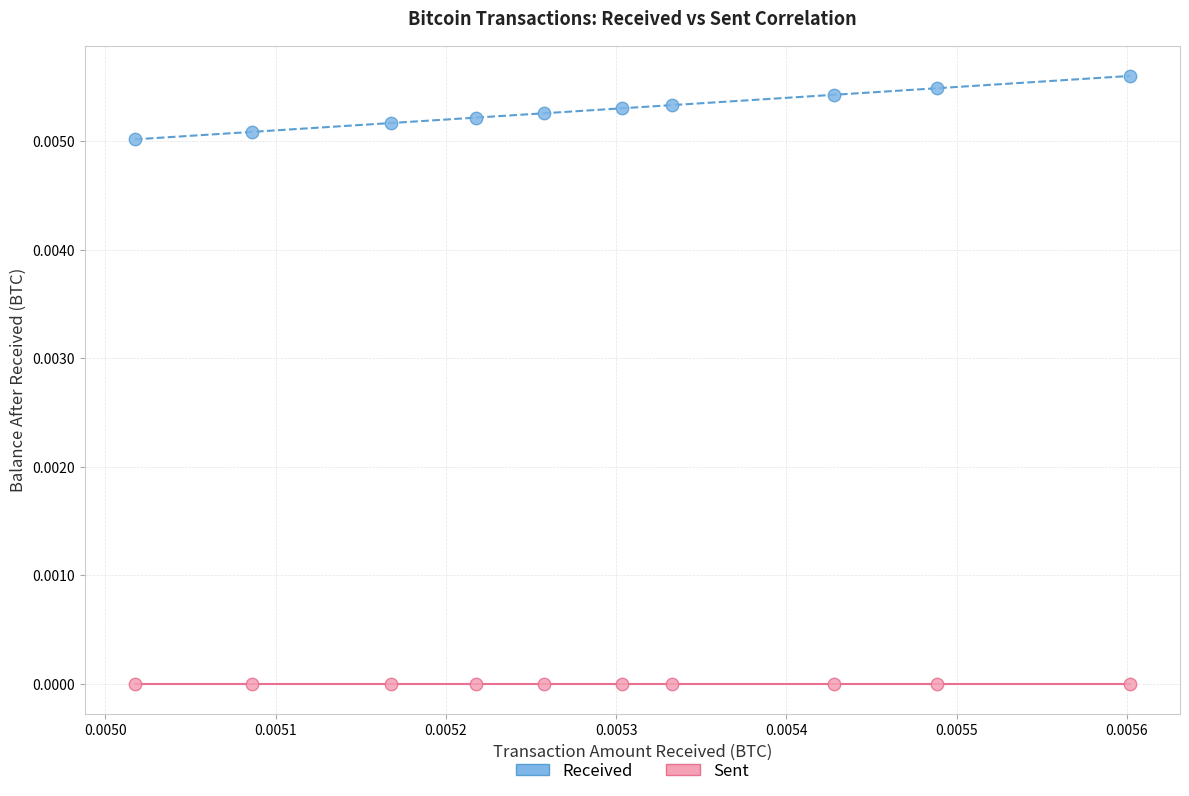

What are all the series names shown in the legend?

Received, Sent